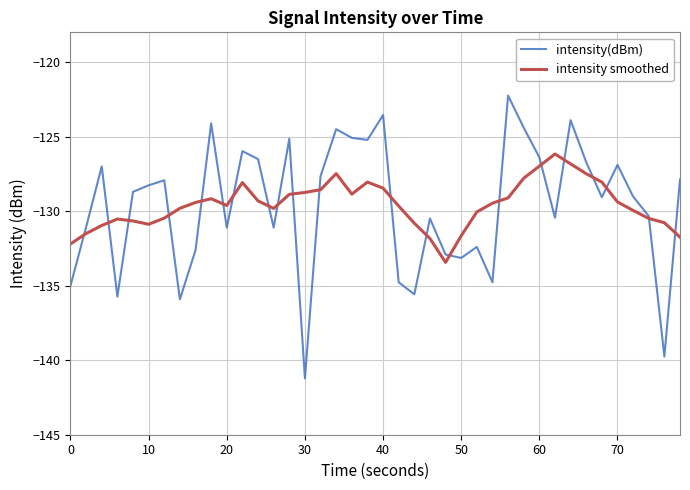

What is the minimum value for intensity(dBm)?

-141.2